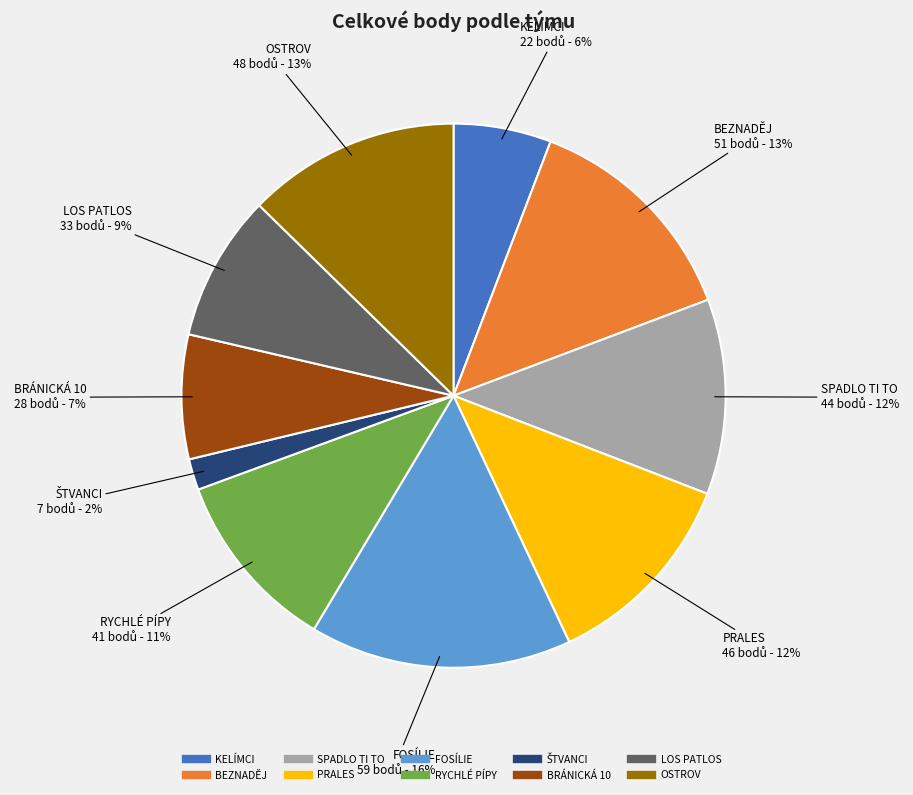

To the nearest percent, what percentage of the pie is SPADLO TI TO?

12%